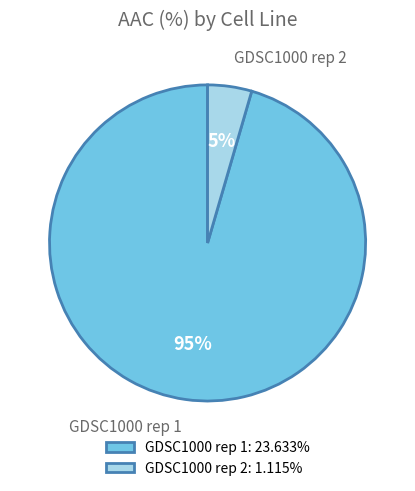

Which slice is the largest?

GDSC1000 rep 1